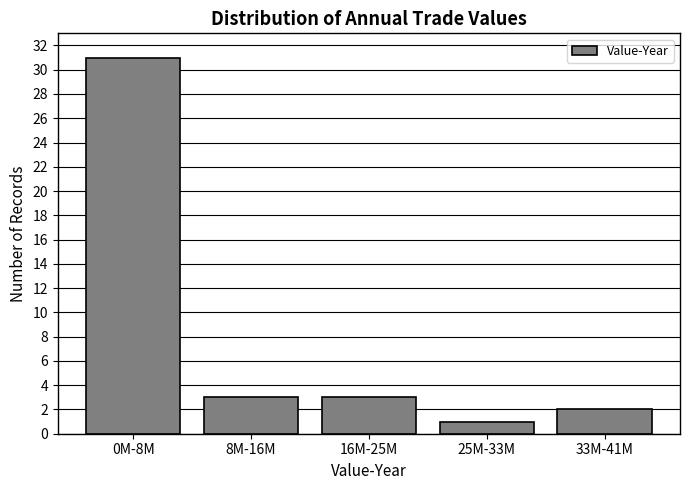

Reading left to right, extract all data points from this chart.

0M-8M=31	8M-16M=3	16M-25M=3	25M-33M=1	33M-41M=2